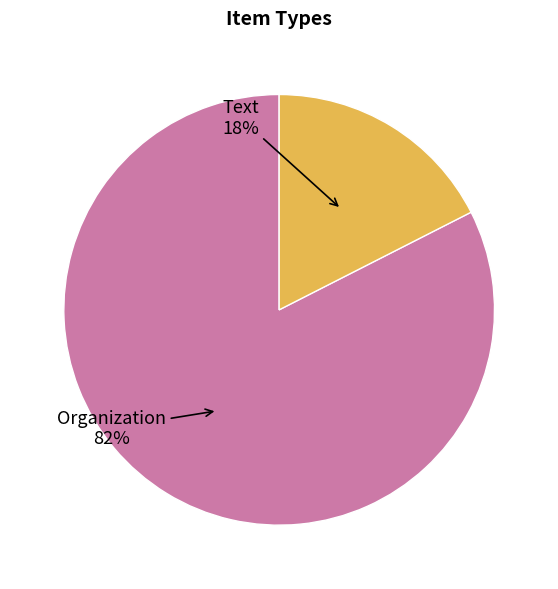

How many segments does this pie chart have?

2